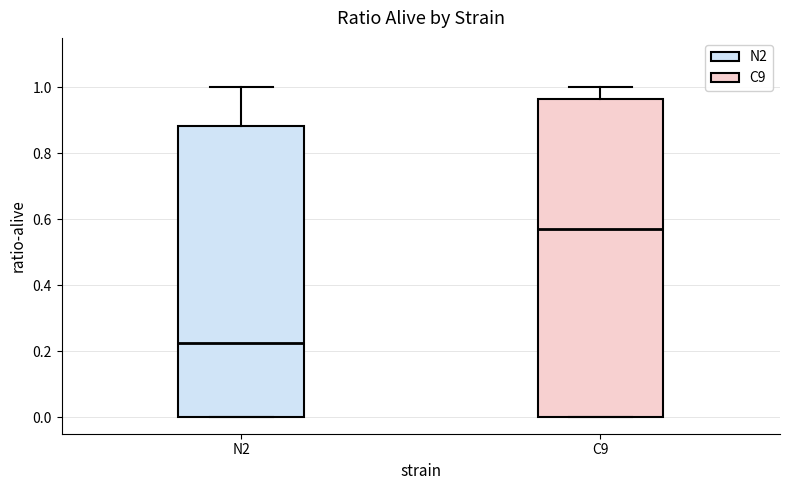

Reading left to right, transcribe this box plot: for each box, give where its median line is, the range the box spans, and where its two whiskers end, as read against the y-axis. The values are not printed on the chart, so give them approximately, as read against the axis.

N2: median 0.22, box 0.00 to 0.88, whiskers 0.00 to 1.00
C9: median 0.58, box 0.00 to 0.96, whiskers 0.00 to 1.00